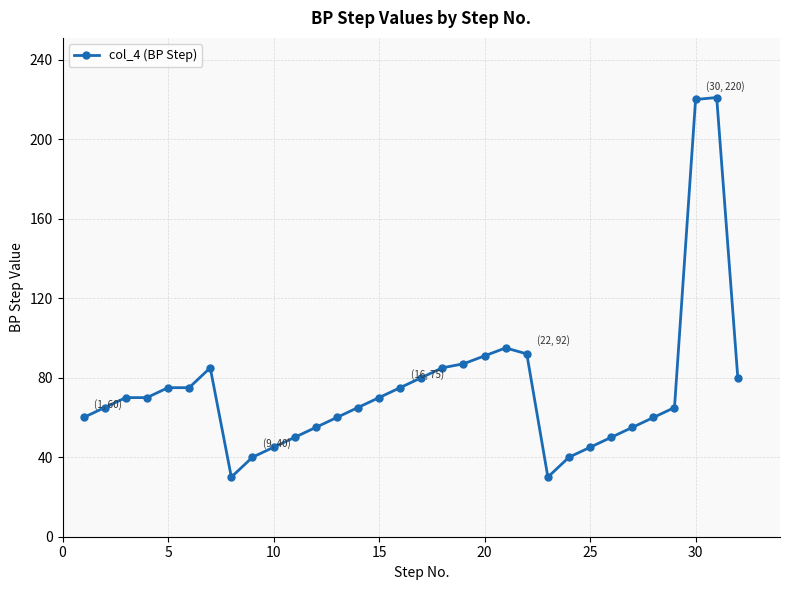

What is the difference between the second highest and second lowest values?

190